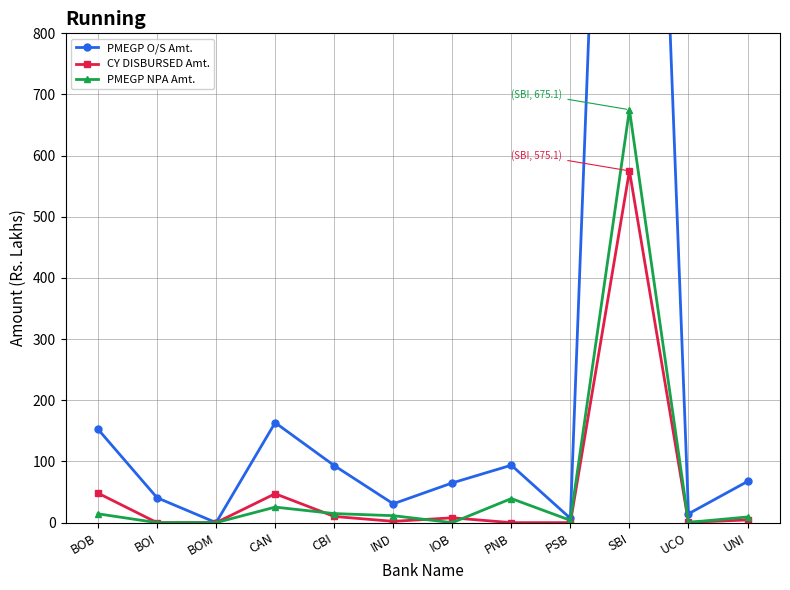

The value of CY DISBURSED Amt. at IOB is 7.9. True or false?

True